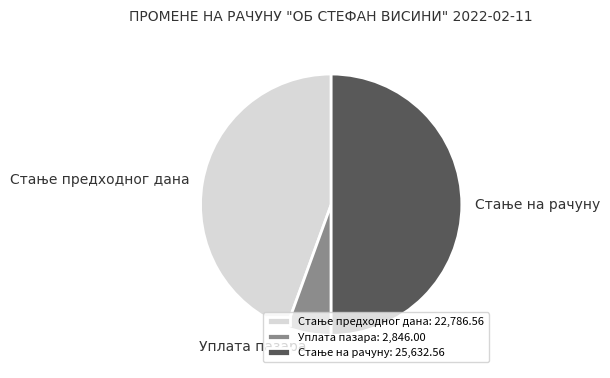

True or false: Уплата пазара accounts for 6% of the total.

True